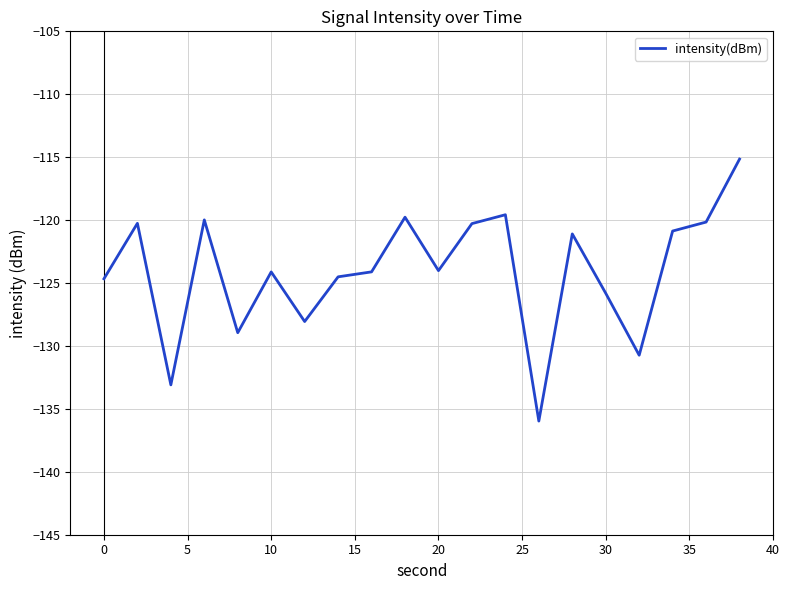

What is the minimum value shown in the chart?

-136.0